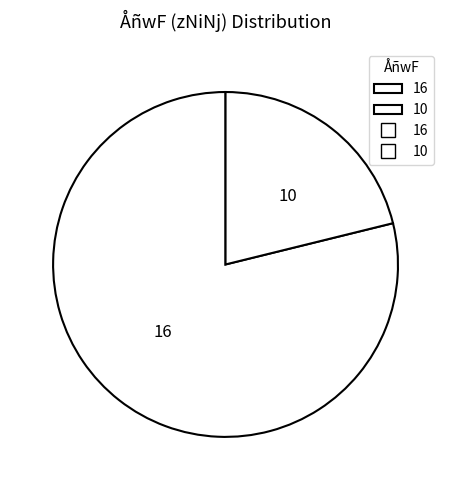

Is it true that 10 is 9% of the pie?

False